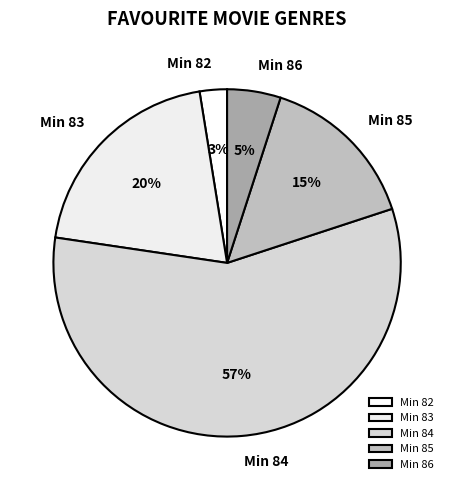

How many segments does this pie chart have?

5